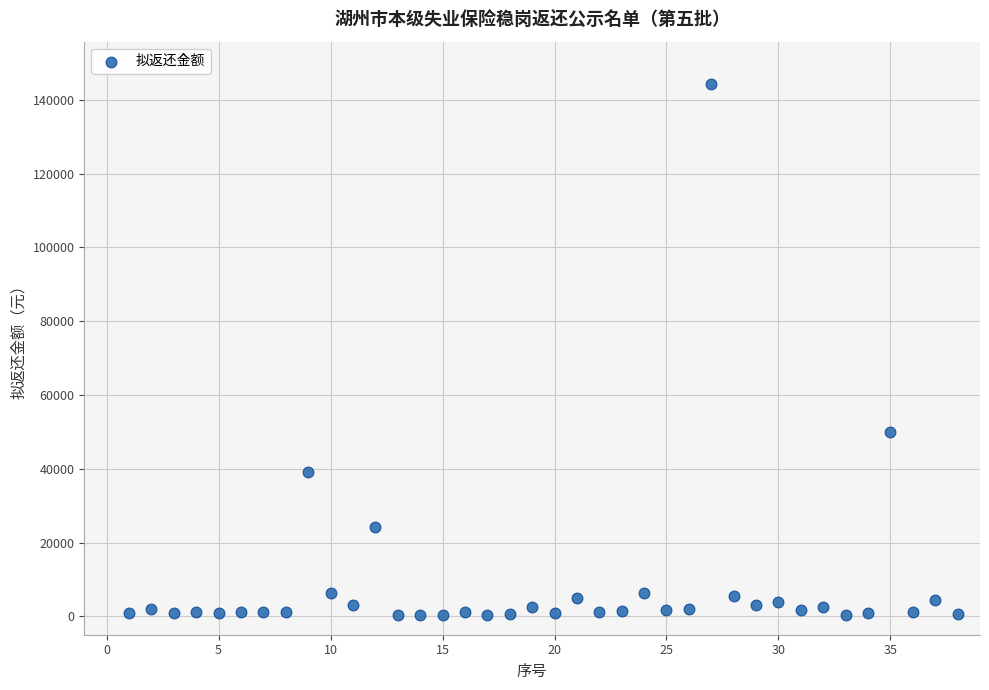

What is the range of Y values (max minus min)?

143929.1